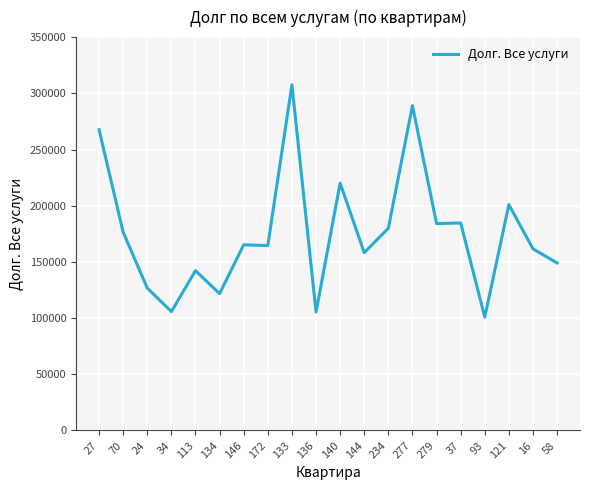

Where is the data nearest to the value 204267?

121